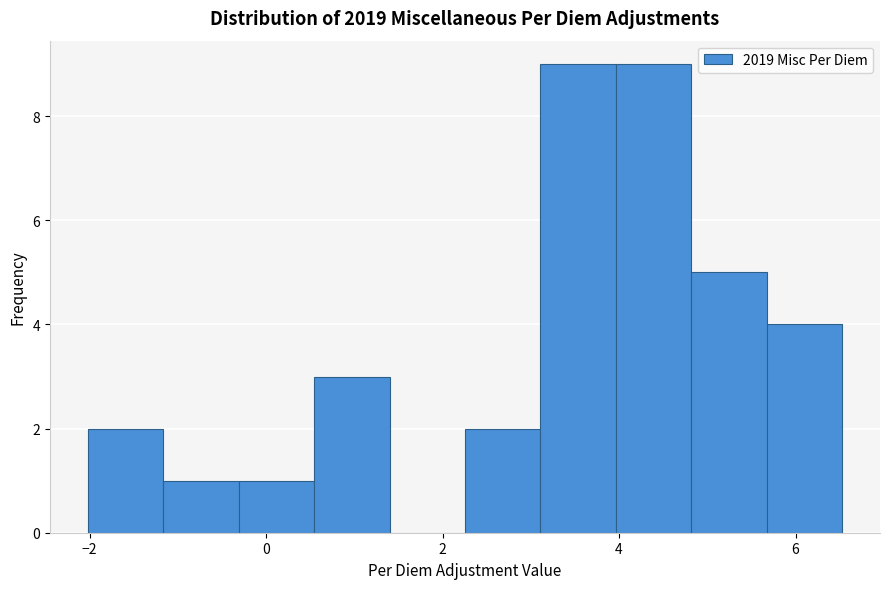

Reading left to right, transcribe this chart: for each bar, give the range it covers on the x-axis and its height. Neither the bar edges nor the heights are printed on the chart, so give them approximately, as read against the axes.

-2.0 to -1.2: 2
-1.2 to -0.4: 1
-0.4 to 0.6: 1
0.6 to 1.4: 3
1.4 to 2.2: 0
2.2 to 3.2: 2
3.2 to 4.0: 9
4.0 to 4.8: 9
4.8 to 5.6: 5
5.6 to 6.6: 4